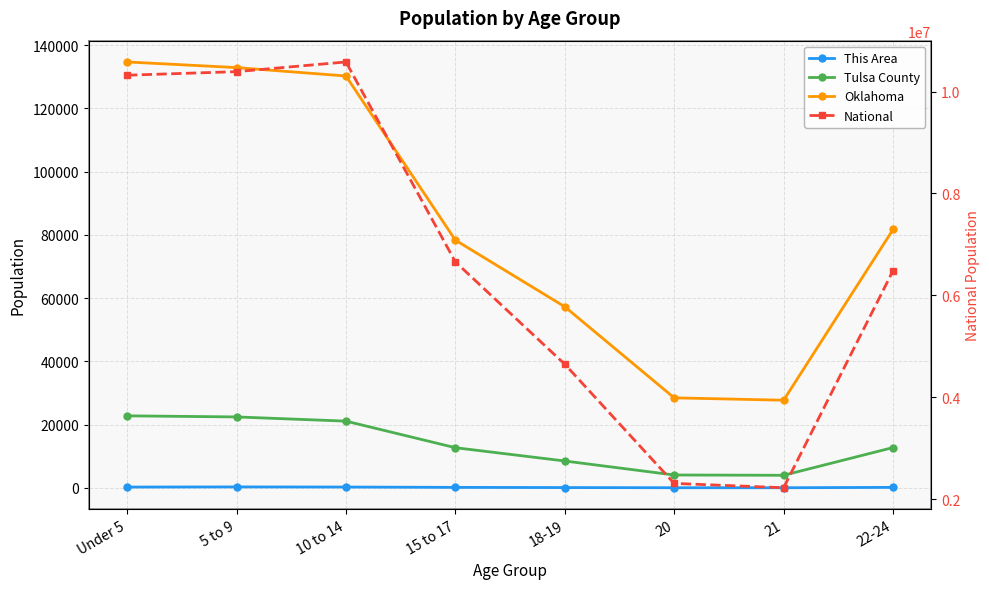

What is the maximum value for National?

10579862